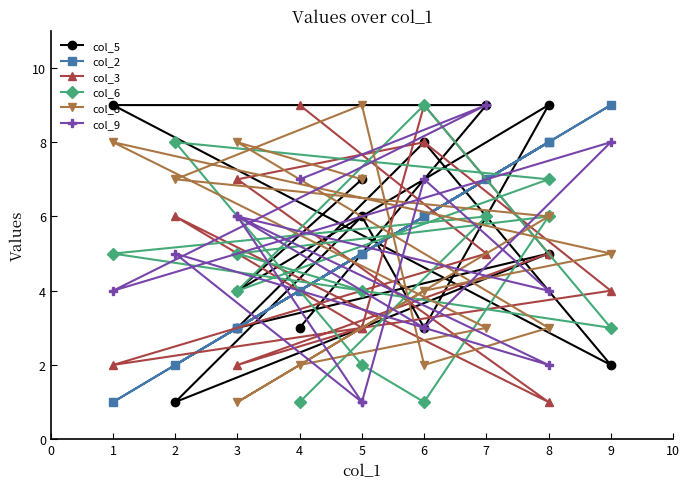

How many lines are shown in the chart?

6